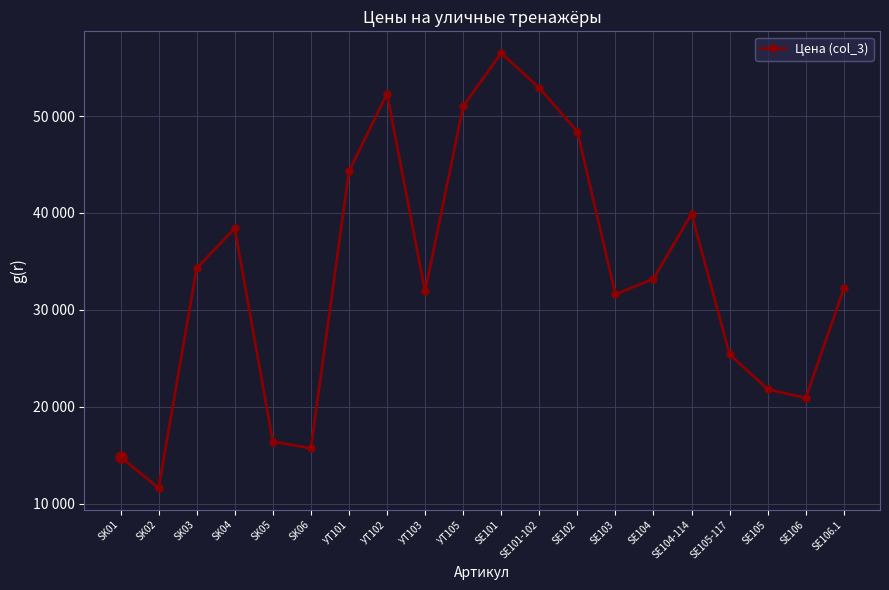

How many interior local peaks (higher than both neighbors) does the data have?

4